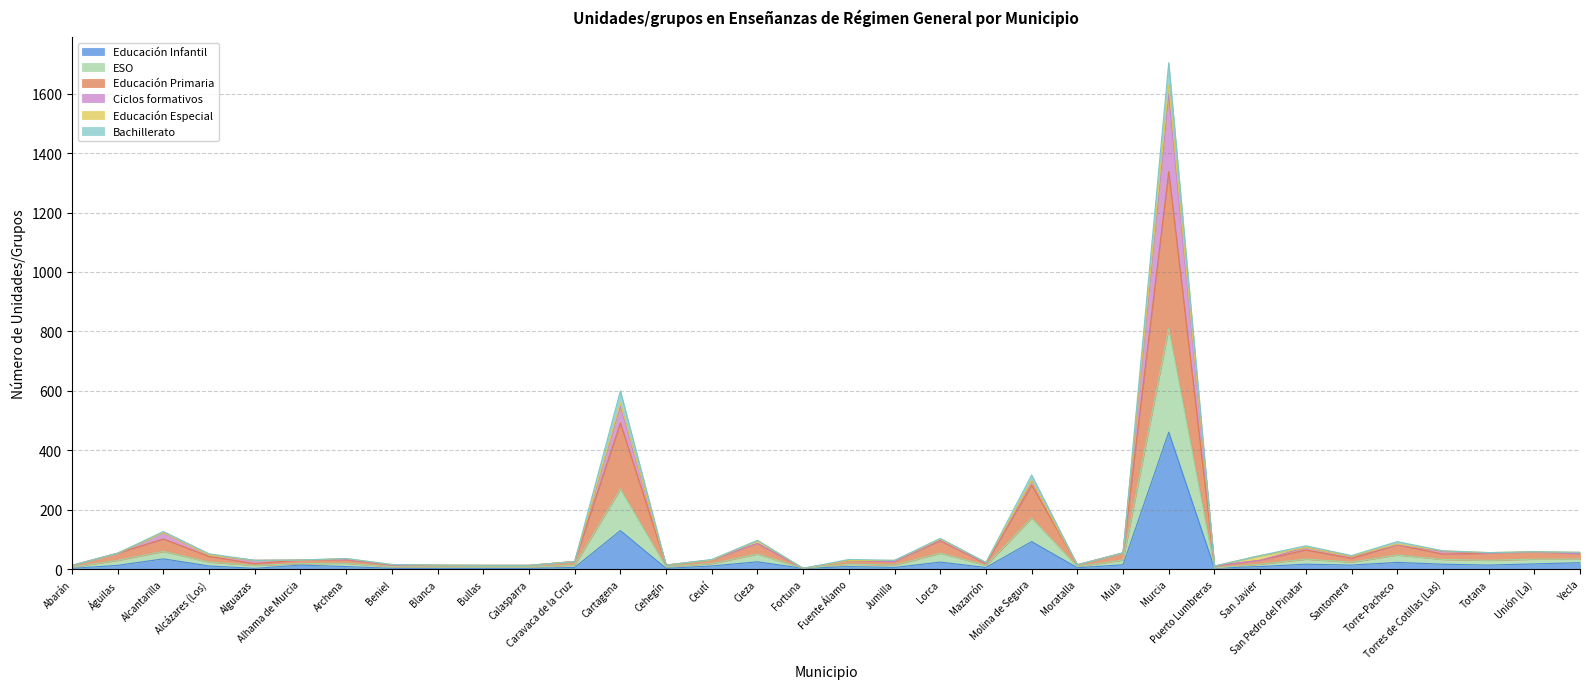

Which category has the highest value in the Educación Infantil series?

Murcia